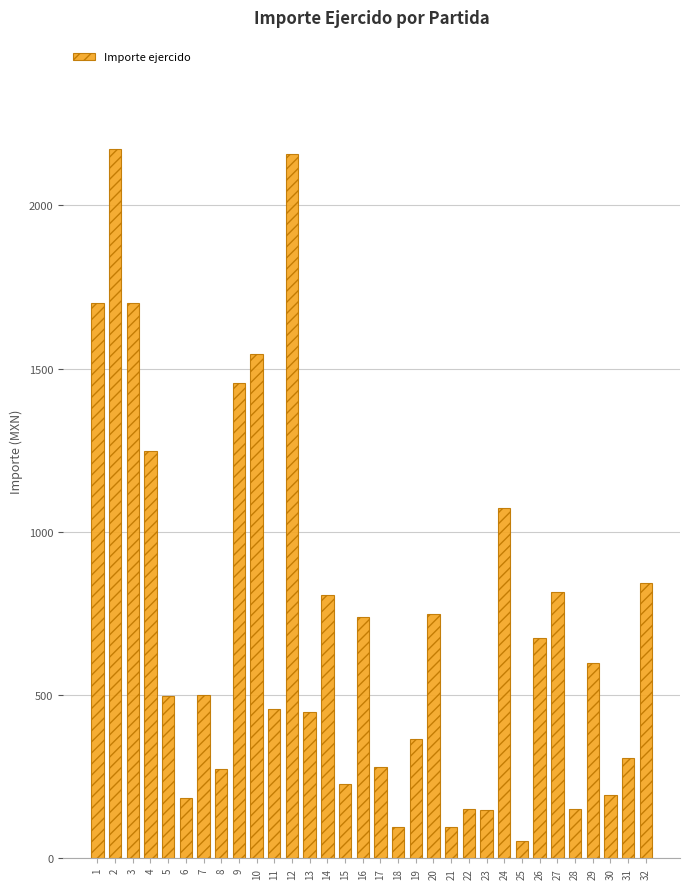

Is it true that the value at 5 is 679.3?

False